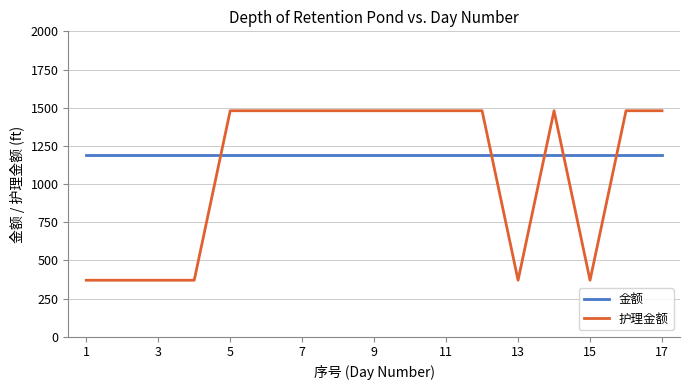

What is the minimum value for 金额?

1190